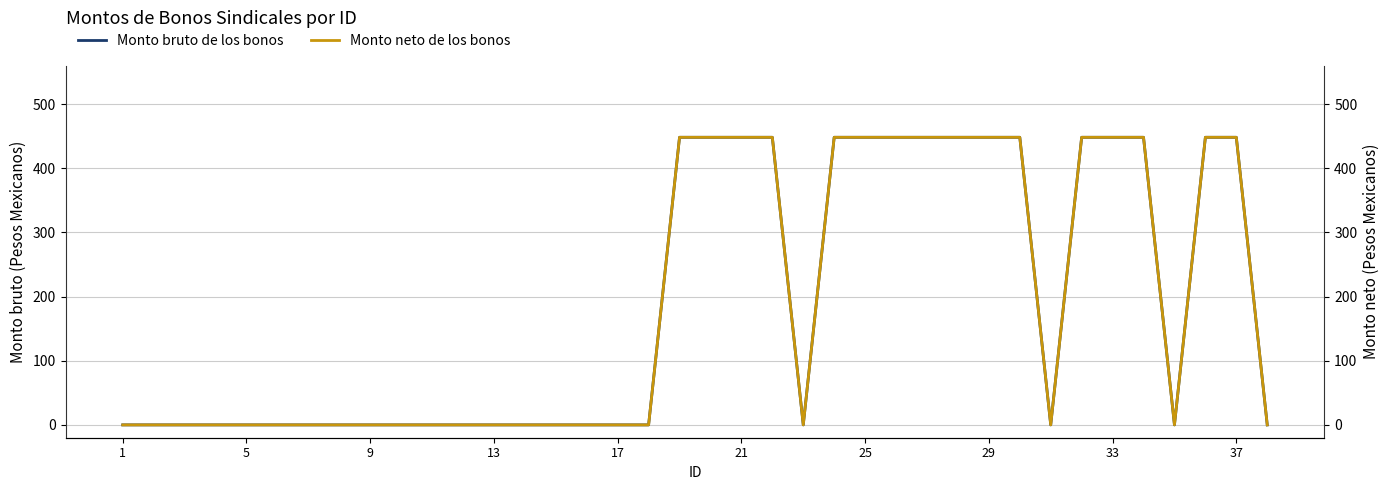

What is the greatest value displayed?

448.3